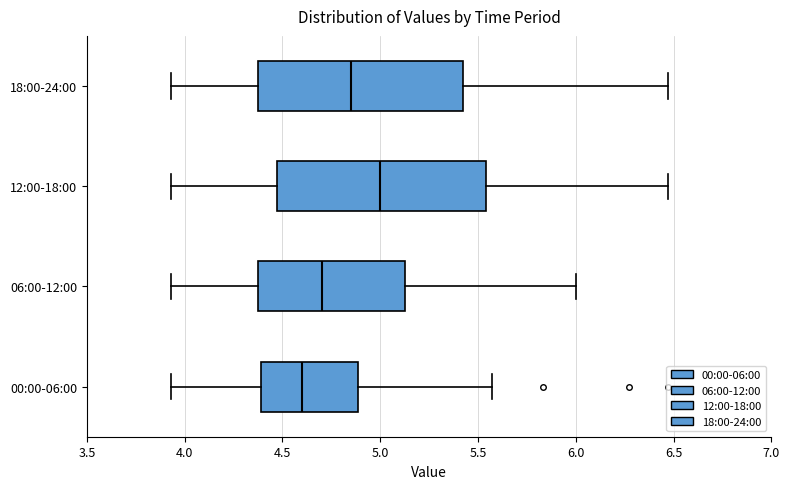

Which box has the furthest to the right median line?

12:00-18:00